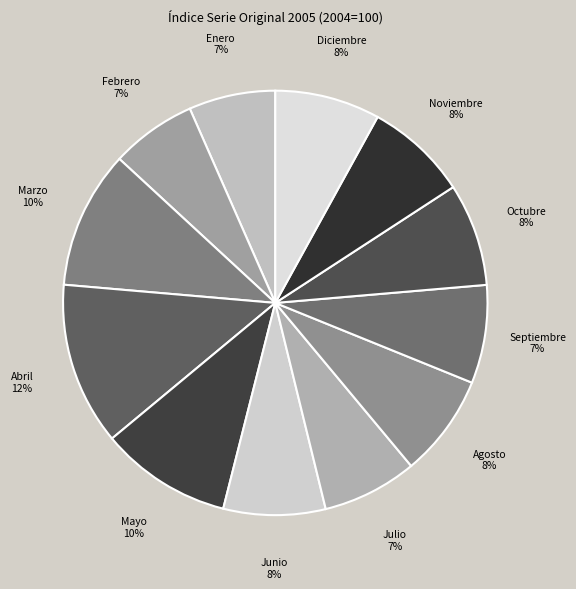

Combined, do Junio and Septiembre account for over 50%?

No